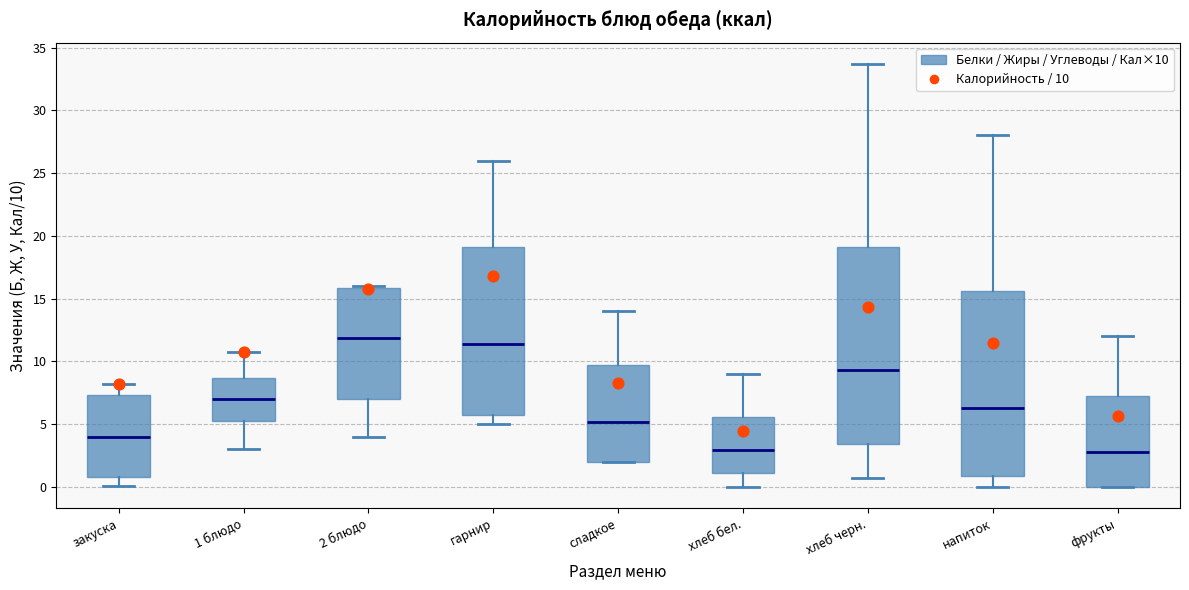

Comparing the boxes themselves (not the whiskers), which one is the tallest?

хлеб черн.